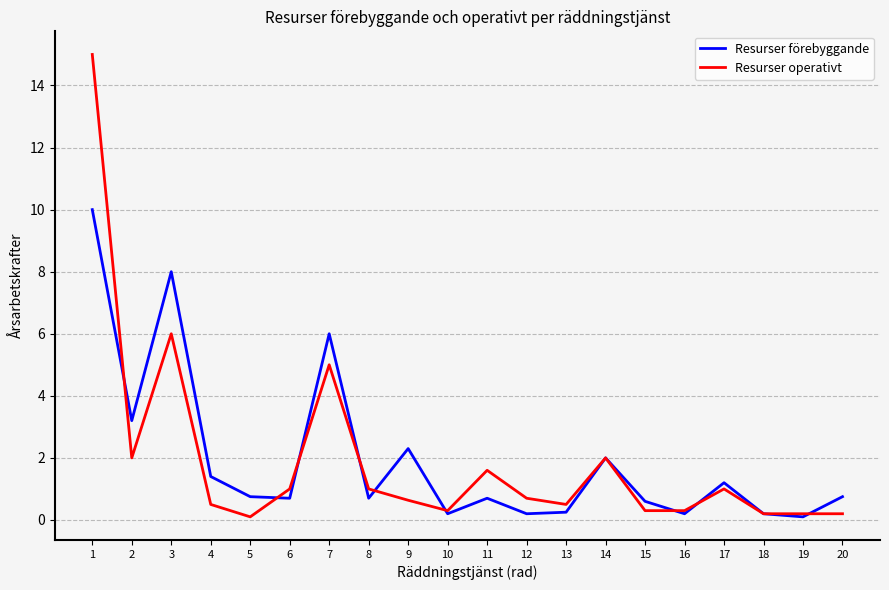

What is the maximum value for Resurser förebyggande?

10.0